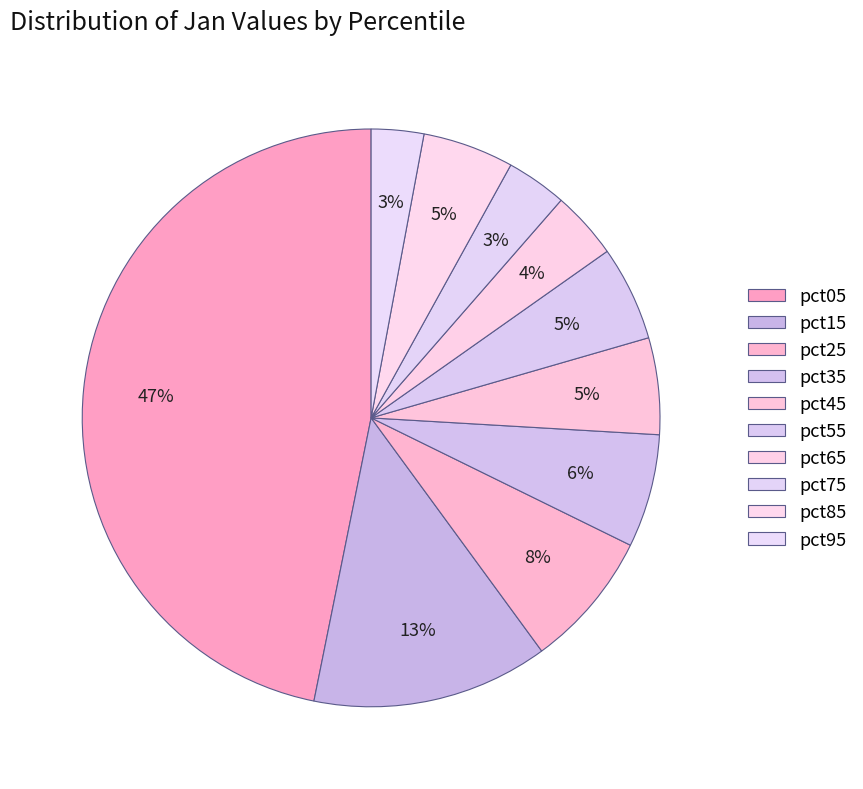

To the nearest percent, what is the difference between the largest and smallest slice percentages?

44%